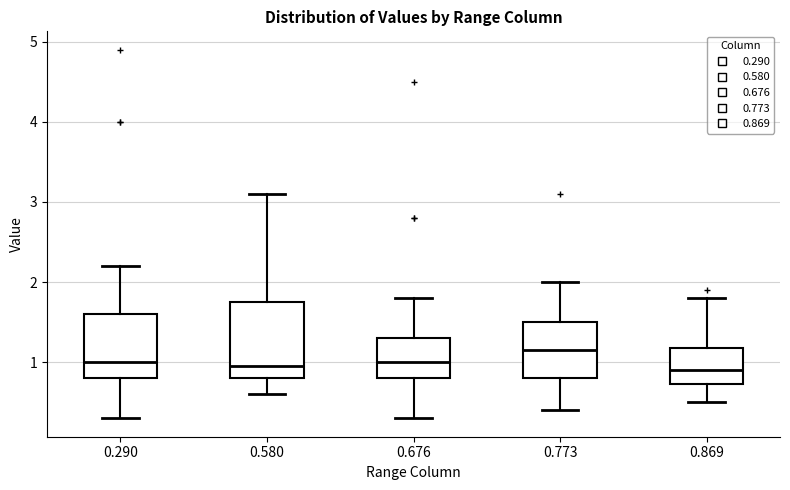

Which box is the tallest, from its lower edge to its upper edge?

0.580